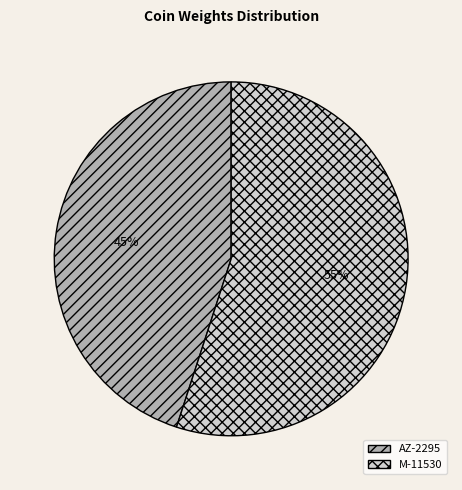

Rank the categories by value from highest to lowest.

M-11530, AZ-2295